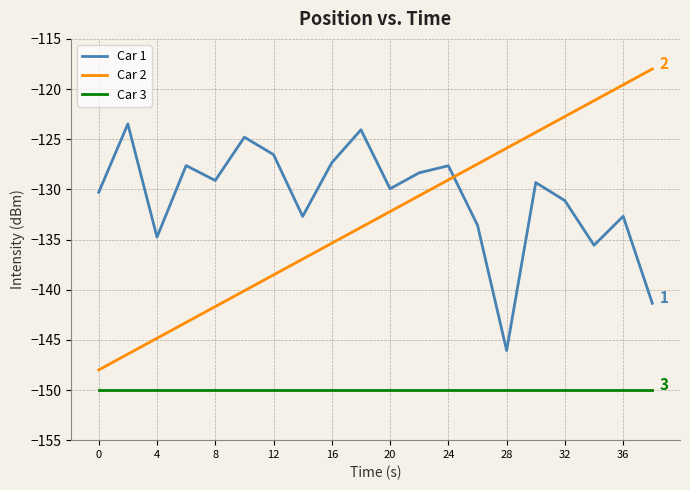

What is the average value of the Car 2 series?

-133.0